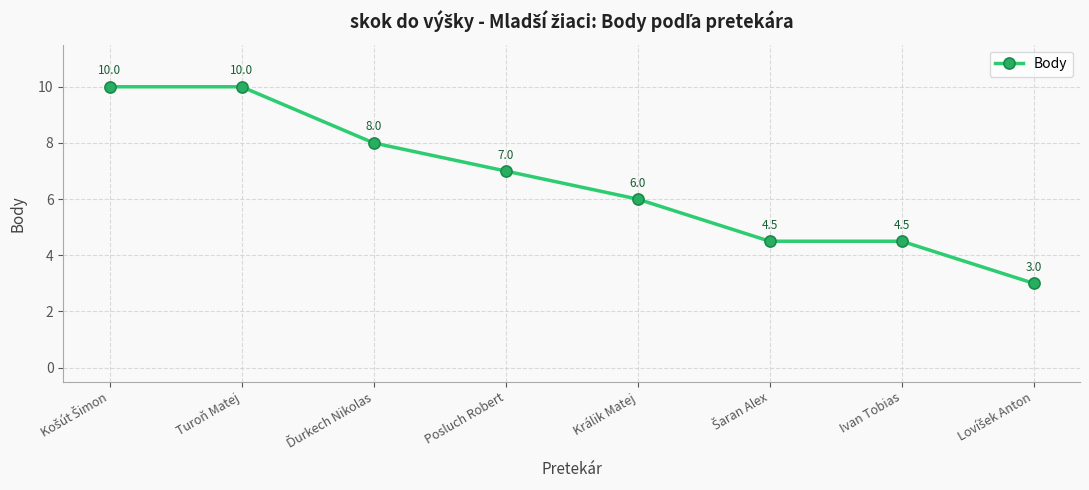

What is the difference between the maximum and minimum values?

7.0